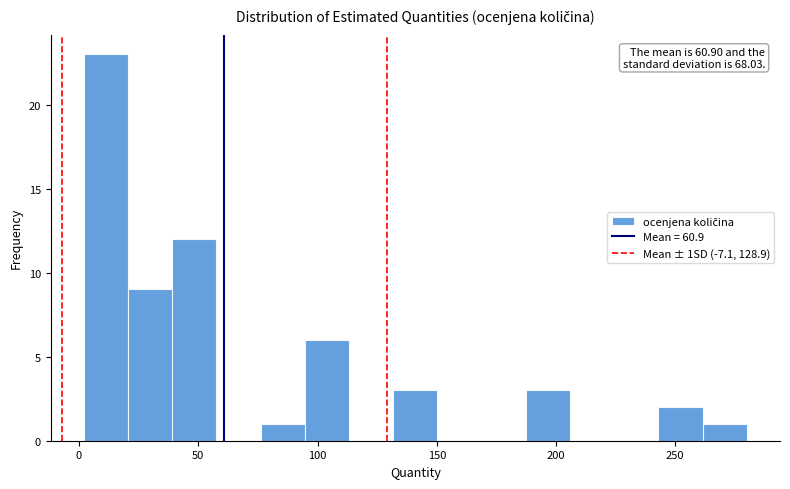

Read against the x-axis, roughly where is the centre of the tallest bar?

10